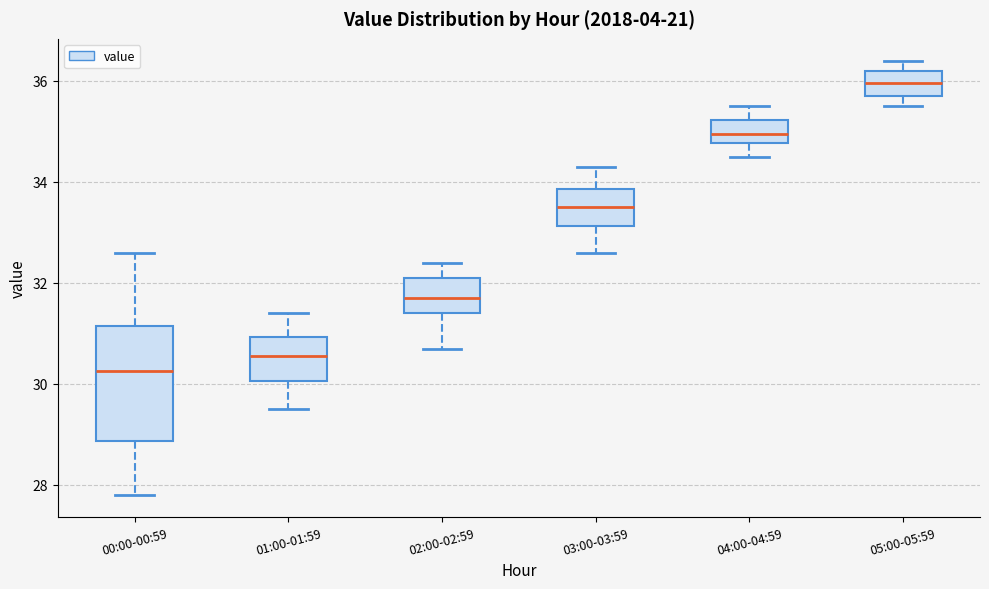

Where is the lower edge of the box for 05:00-05:59 on the y-axis? The values are not printed on the chart, so give them approximately, as read against the axis.

35.8